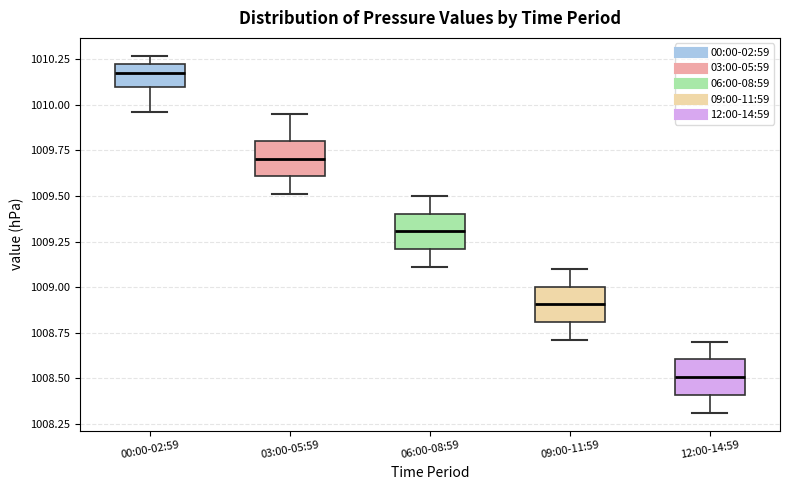

Reading left to right, read every box against the y-axis: the position of its median line, the range the box covers, and the ends of its whiskers. The values are not printed on the chart, so give them approximately, as read against the axis.

00:00-02:59: median 1010.20 (inside the box), box 1010.10 to 1010.20, whiskers 1009.95 to 1010.25
03:00-05:59: median 1009.70, box 1009.60 to 1009.80, whiskers 1009.50 to 1009.95
06:00-08:59: median 1009.30, box 1009.20 to 1009.40, whiskers 1009.10 to 1009.50
09:00-11:59: median 1008.90, box 1008.80 to 1009.00, whiskers 1008.70 to 1009.10
12:00-14:59: median 1008.50, box 1008.40 to 1008.60, whiskers 1008.30 to 1008.70